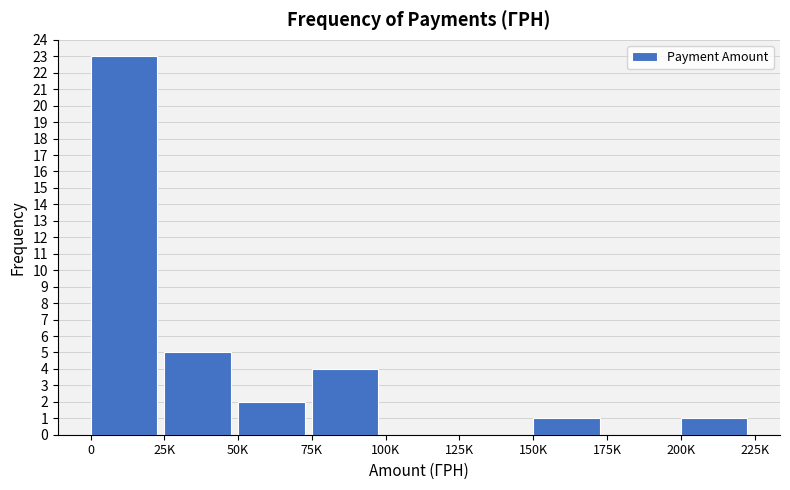

Reading left to right, list all the values displayed in this chart.

0=23	25K=5	50K=2	75K=4	100K=0	125K=0	150K=1	175K=0	200K=1